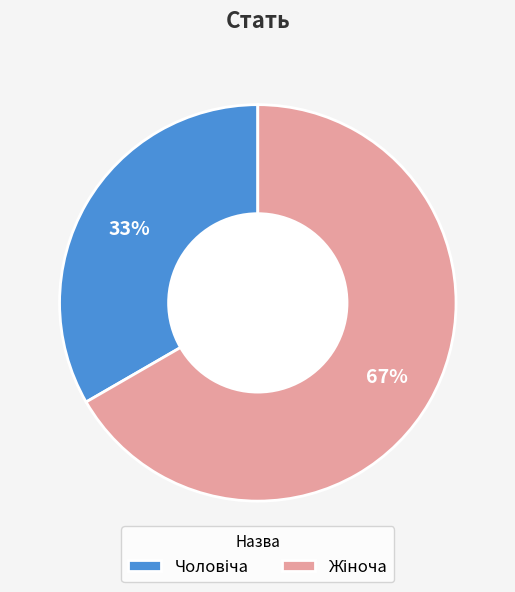

Is there any slice that represents more than half of the pie?

Yes